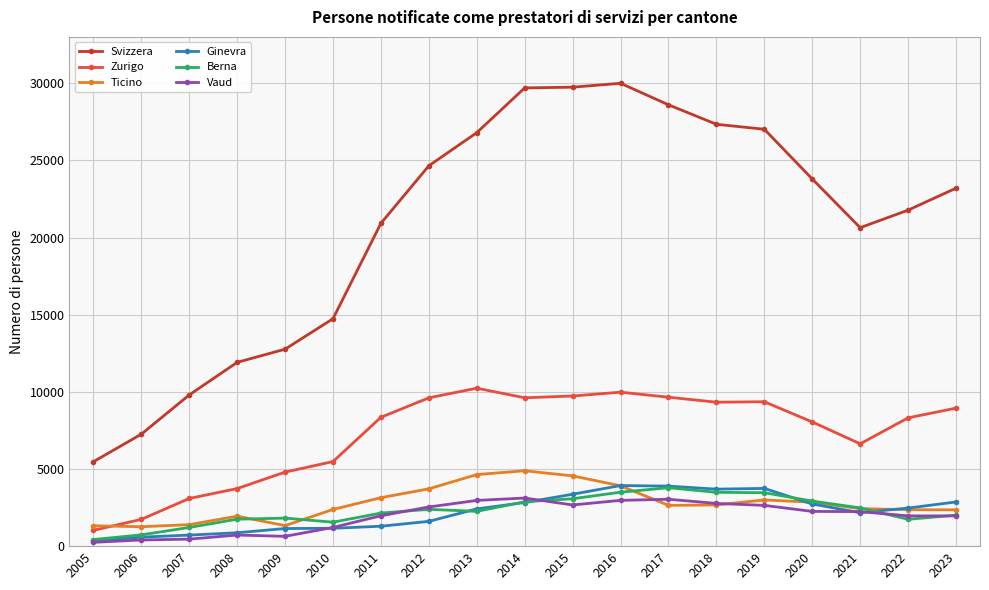

What is the sum of all Svizzera values?

396079